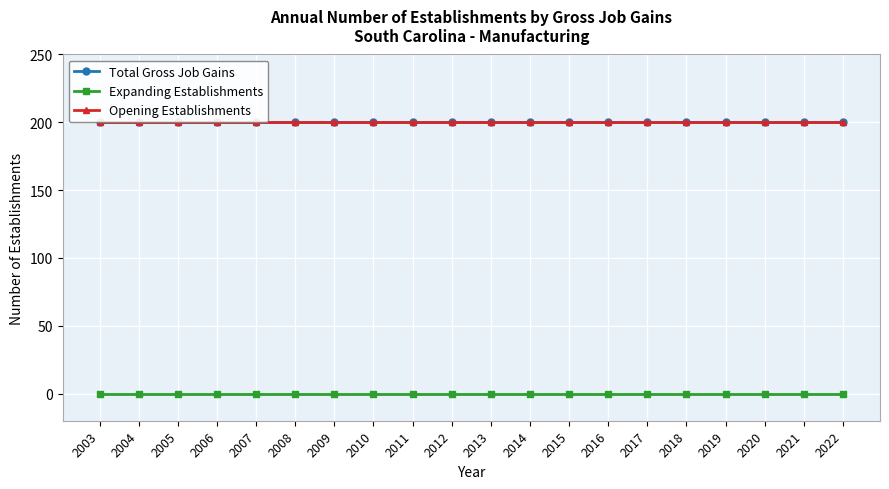

Does the chart have visible grid lines?

Yes